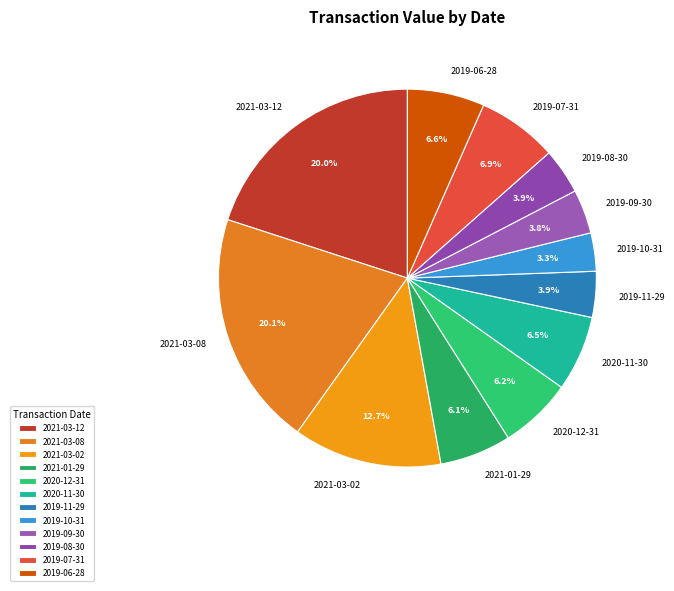

Which category has the smallest portion of the pie?

2019-10-31